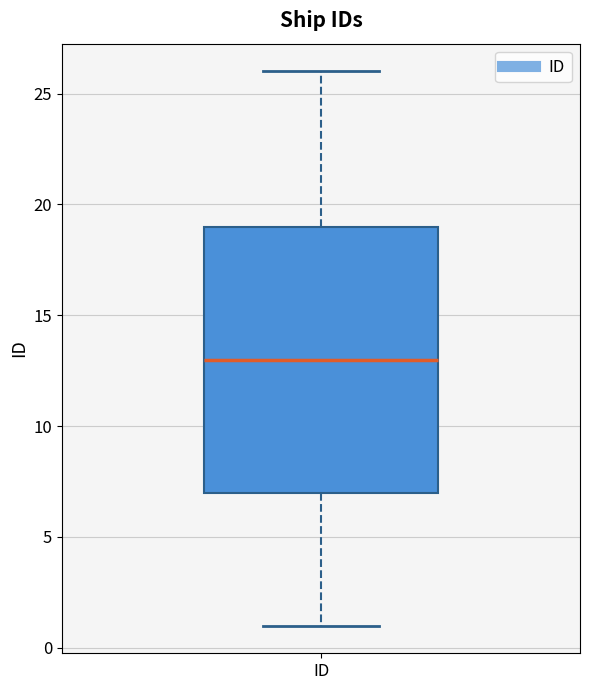

Transcribe this box plot: give where the median line is, the range the box spans, and where the two whiskers end, as read against the y-axis. The values are not printed on the chart, so give them approximately, as read against the axis.

median 13, box 7 to 19, whiskers 1 to 26